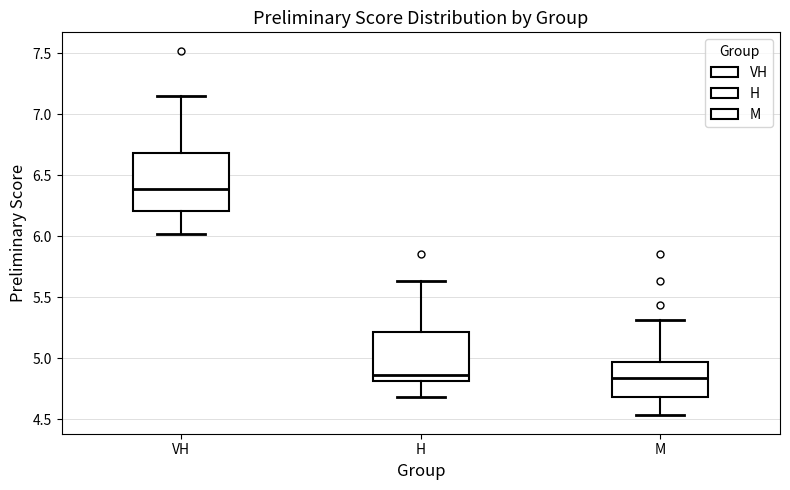

Reading left to right, read every box against the y-axis: the position of its median line, the range the box covers, and the ends of its whiskers. The values are not printed on the chart, so give them approximately, as read against the axis.

VH: median 6.40, box 6.20 to 6.70, whiskers 6.00 to 7.15
H: median 4.85, box 4.80 to 5.20, whiskers 4.70 to 5.65
M: median 4.85, box 4.70 to 4.95, whiskers 4.55 to 5.30